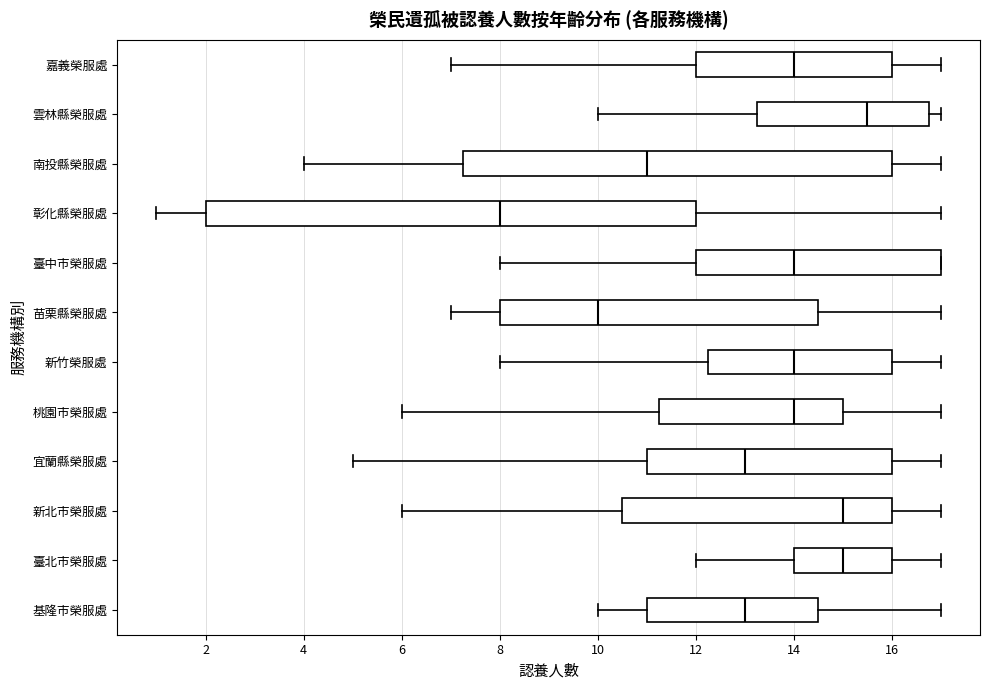

Comparing the boxes themselves (not the whiskers), which one is the widest?

彰化縣榮服處